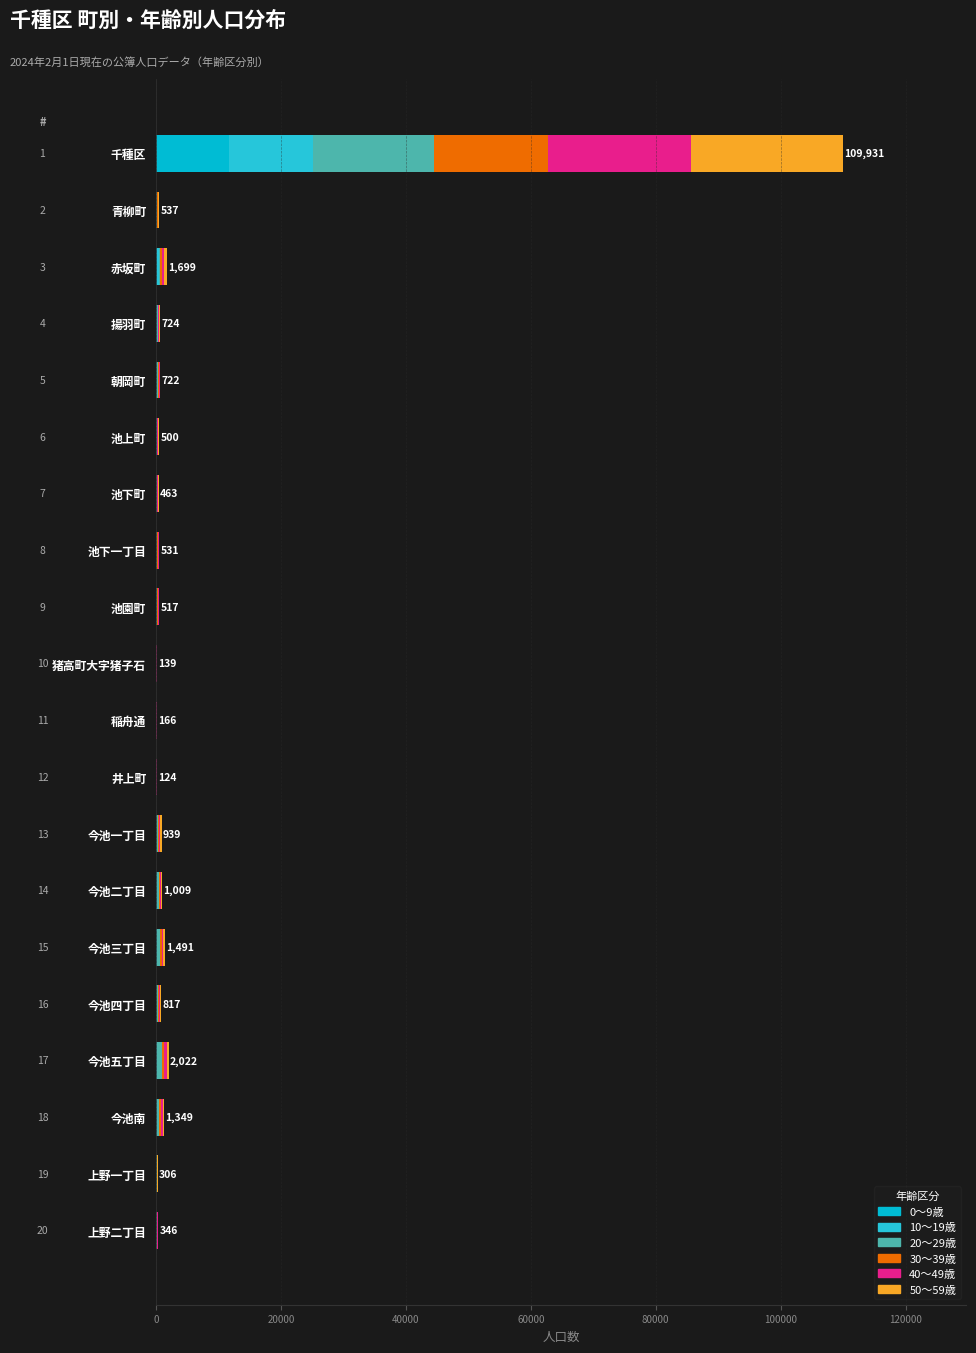

Where is 10〜19歳 nearest to the value 6703?

赤坂町